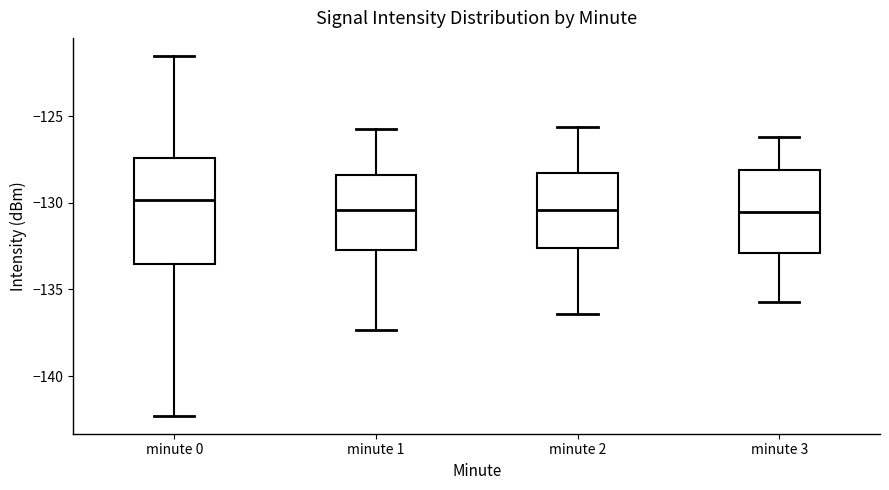

Reading left to right, read every box against the y-axis: the position of its median line, the range the box covers, and the ends of its whiskers. The values are not printed on the chart, so give them approximately, as read against the axis.

minute 0: median -130.0, box -133.5 to -127.5, whiskers -142.5 to -121.5
minute 1: median -130.5, box -132.5 to -128.5, whiskers -137.5 to -125.5
minute 2: median -130.5, box -132.5 to -128.5, whiskers -136.5 to -125.5
minute 3: median -130.5, box -133.0 to -128.0, whiskers -135.5 to -126.0